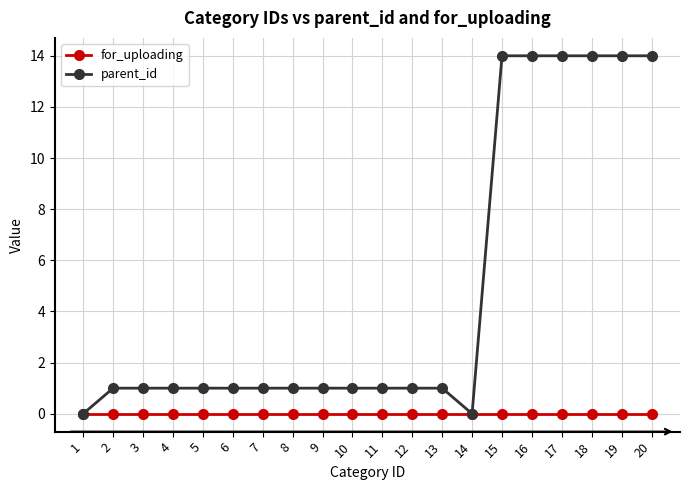

What is the value of the parent_id point at the 16th from the left?

14